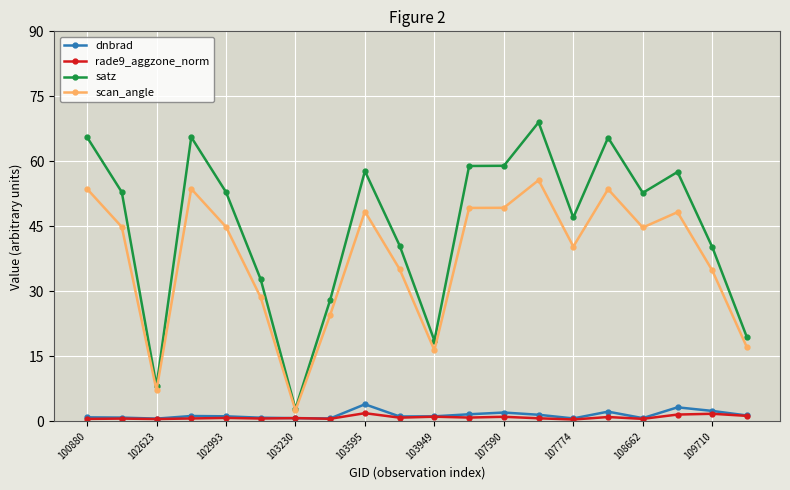

True or false: dnbrad and satz cross at least once.

False